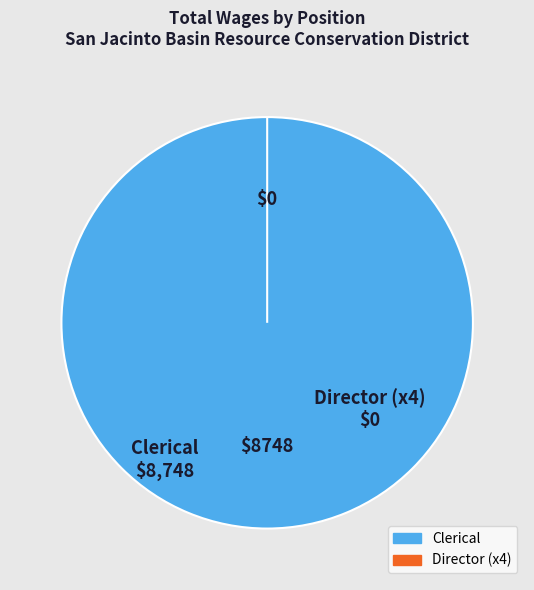

To the nearest percent, what is the difference between the largest and smallest slice percentages?

100%